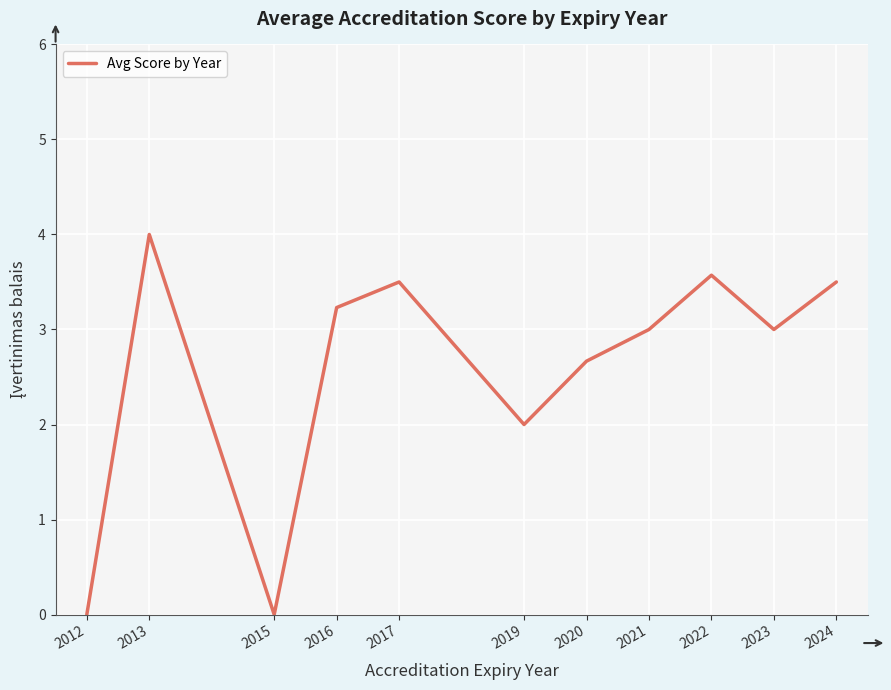

Is it true that the value at 2022 is 2.2?

False